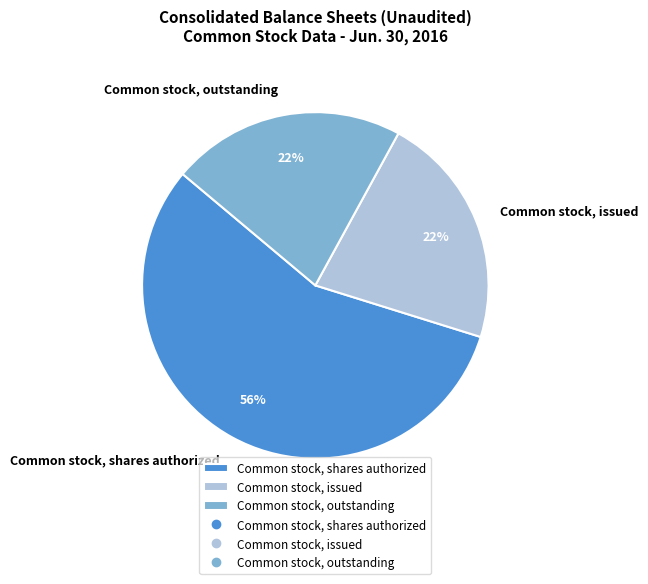

What percentage is the Common stock, issued slice, to the nearest percent?

22%